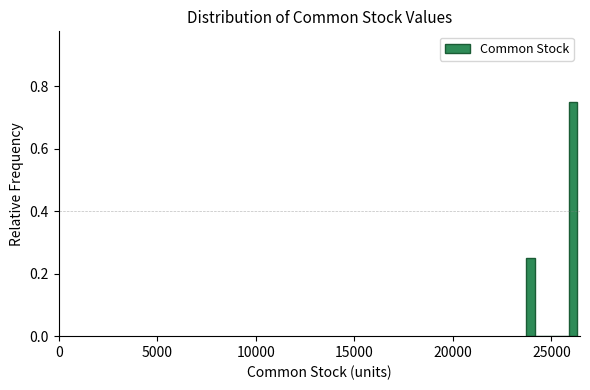

Around what value on the x-axis is the tallest bar? Give the approximate position of its centre, as read against the axis.

26000